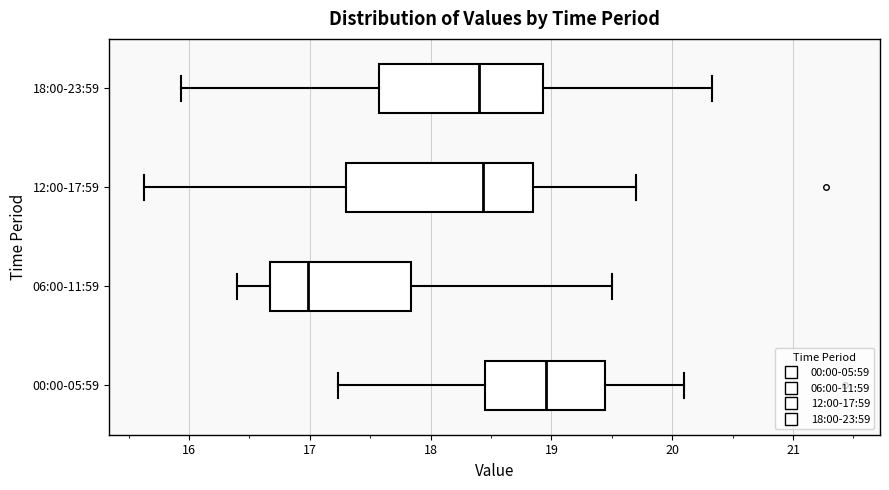

Where does the median line of the box for 06:00-11:59 sit on the x-axis? The values are not printed on the chart, so give them approximately, as read against the axis.

17.0